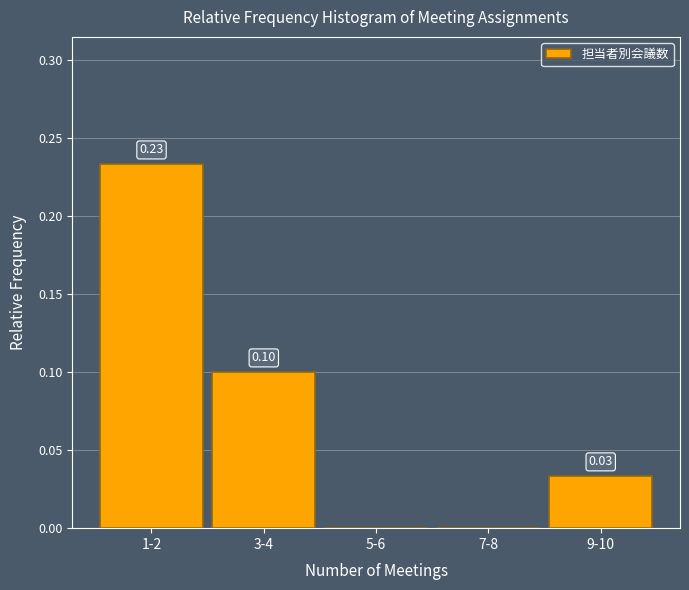

Between 7-8 and 9-10, which is larger?

9-10